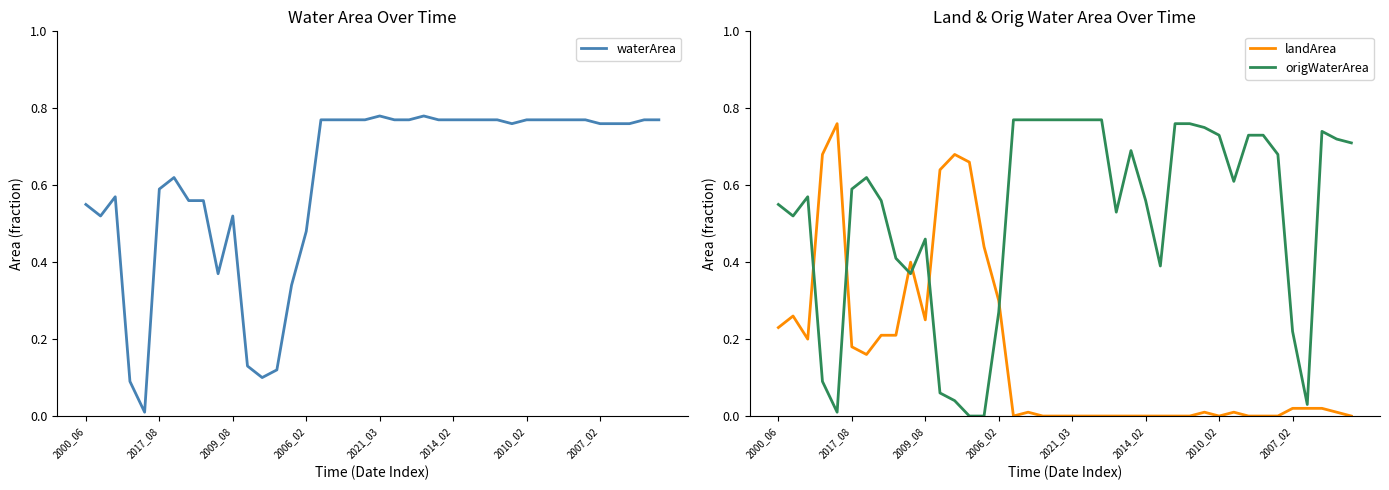

Between 28 and 32, which is larger?

28